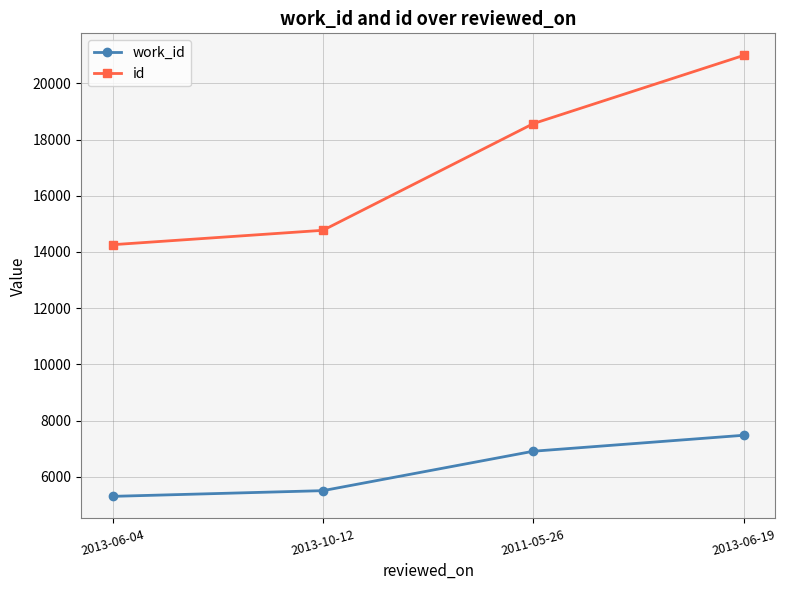

How many values in the id series are below 18566?

2